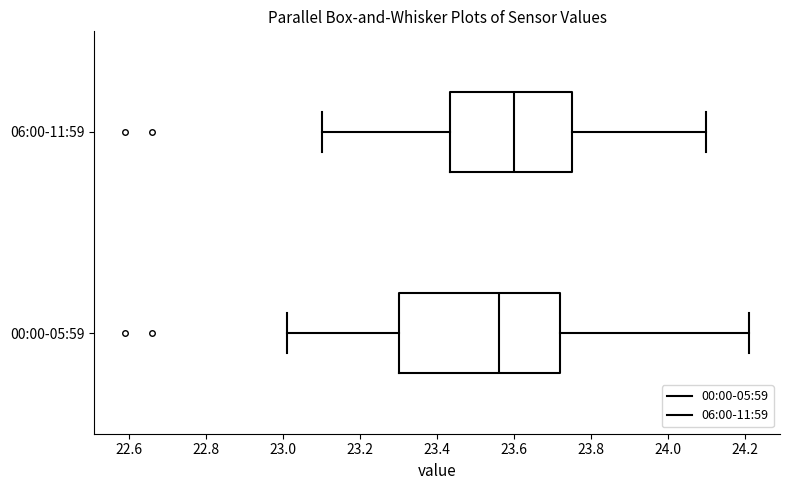

Comparing the boxes themselves (not the whiskers), which one is the widest?

00:00-05:59